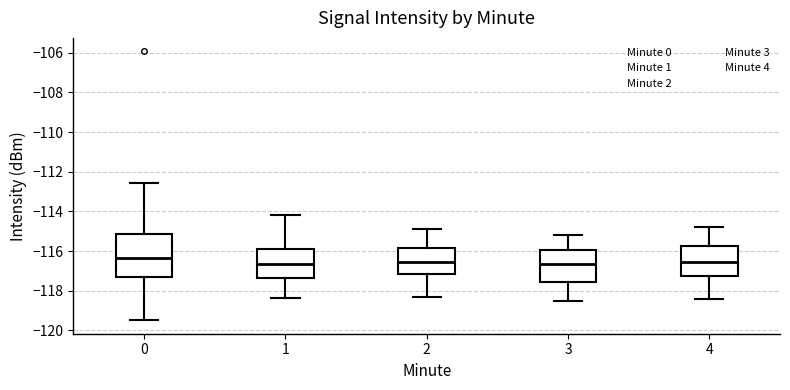

Comparing the boxes themselves (not the whiskers), which one is the tallest?

0